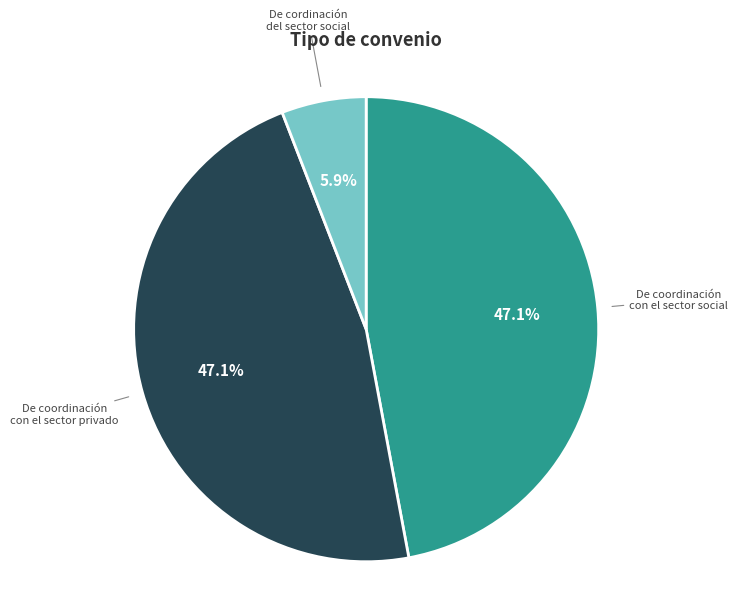

Does any single category account for the majority?

No